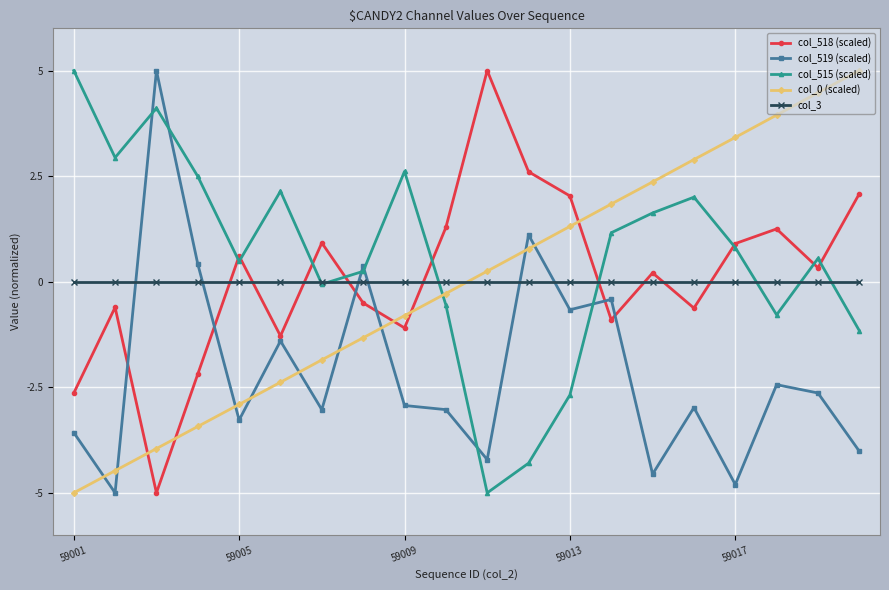

True or false: col_0 (scaled) has more than 0 points higher than both neighbors.

False